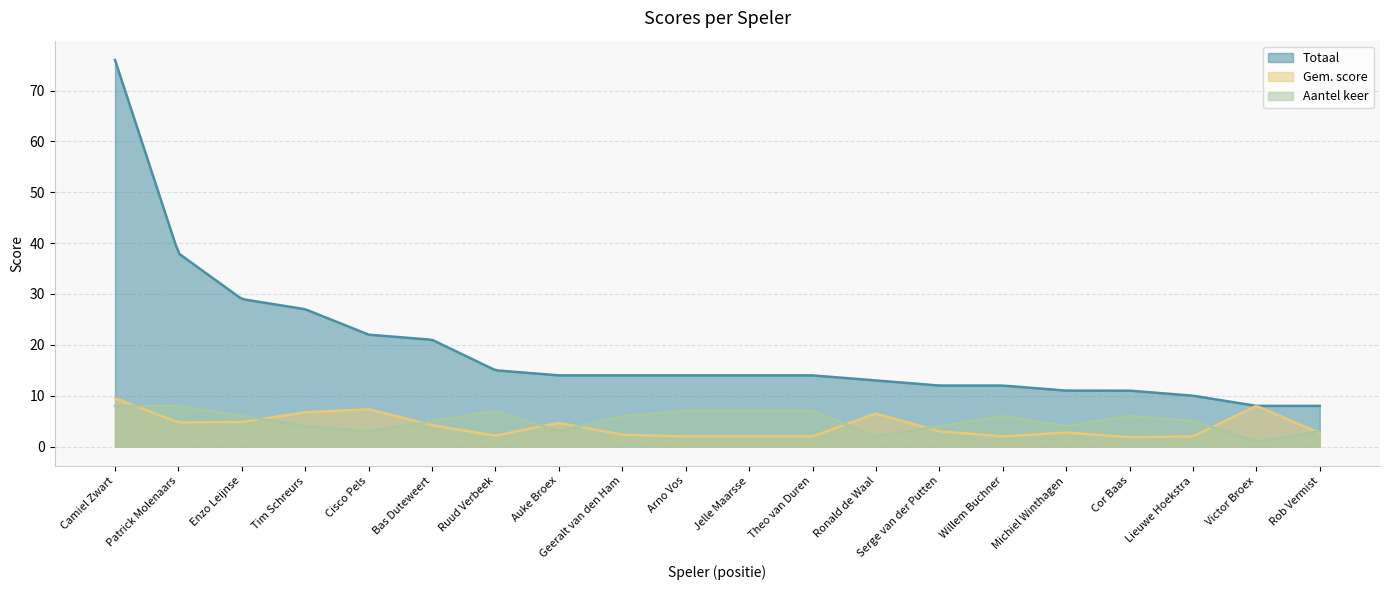

What is the label of the 6th point from the left?

Bas Duteweert